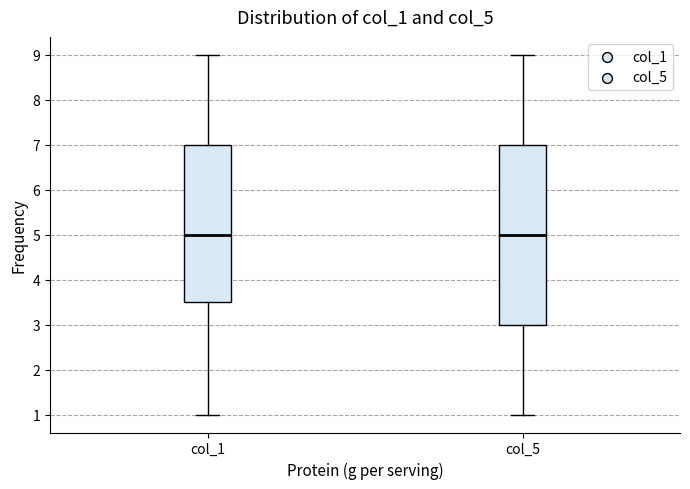

Reading left to right, transcribe this box plot: for each box, give where its median line is, the range the box spans, and where its two whiskers end, as read against the y-axis. The values are not printed on the chart, so give them approximately, as read against the axis.

col_1: median 5.0, box 3.5 to 7.0, whiskers 1.0 to 9.0
col_5: median 5.0, box 3.0 to 7.0, whiskers 1.0 to 9.0